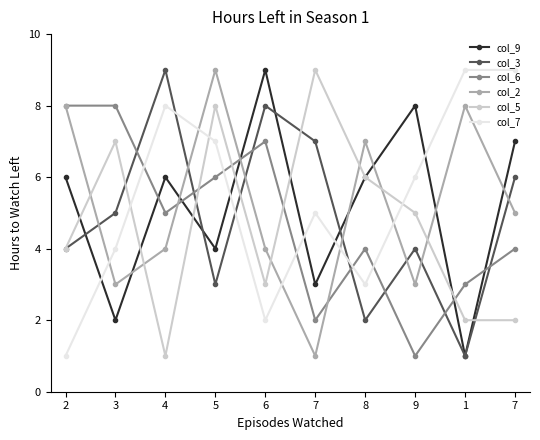

How many distinct data groups are displayed?

6